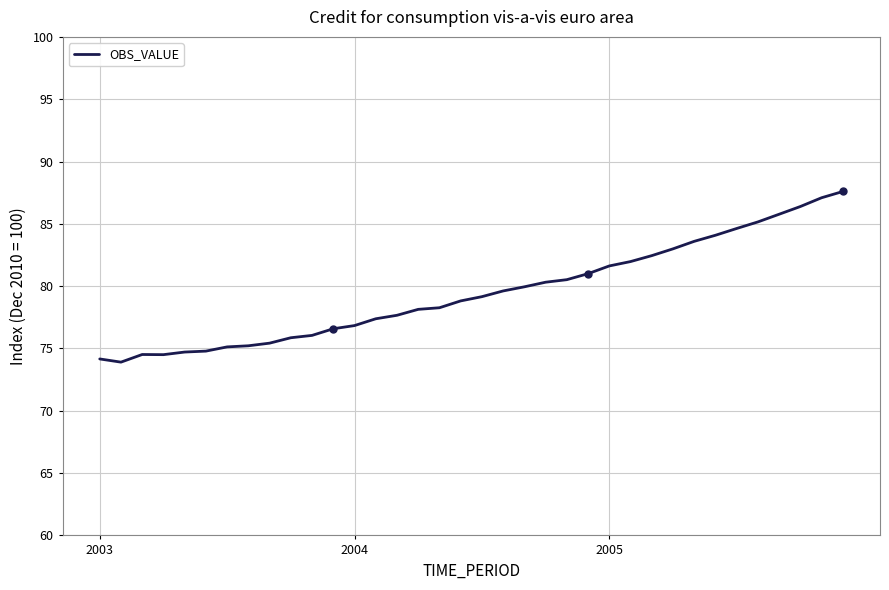

Is this an area chart (filled region under the line)?

No